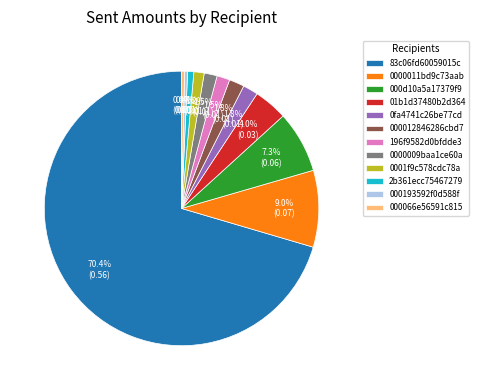

Which category has the biggest portion of the pie?

83c06fd60059015c